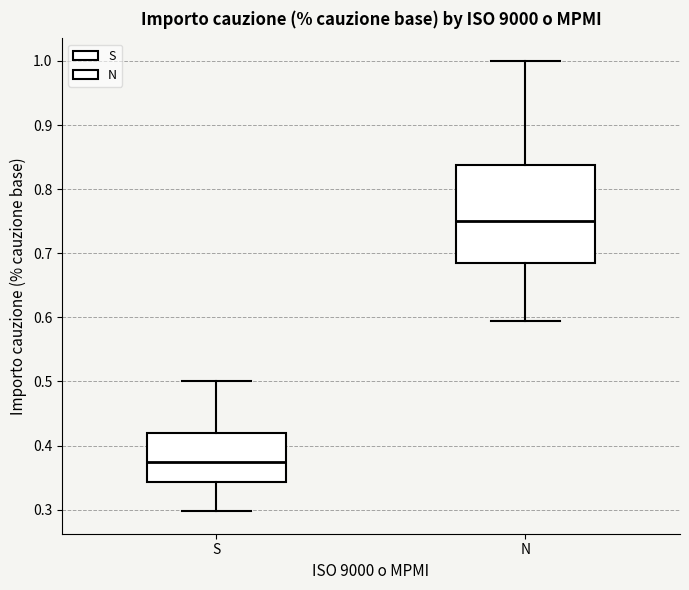

Reading left to right, read every box against the y-axis: the position of its median line, the range the box covers, and the ends of its whiskers. The values are not printed on the chart, so give them approximately, as read against the axis.

S: median 0.38, box 0.34 to 0.42, whiskers 0.30 to 0.50
N: median 0.75, box 0.69 to 0.84, whiskers 0.60 to 1.00